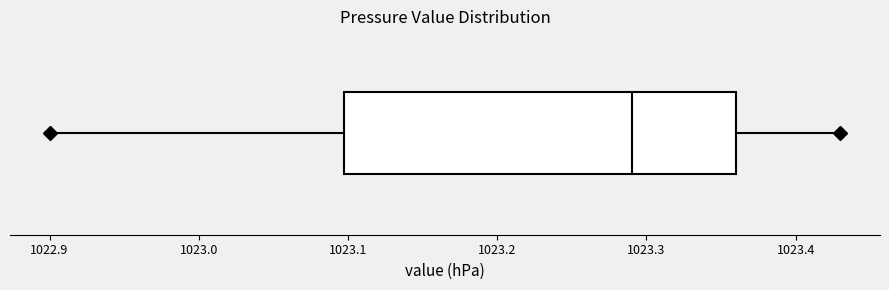

Transcribe this box plot: give where the median line is, the range the box spans, and where the two whiskers end, as read against the x-axis. The values are not printed on the chart, so give them approximately, as read against the axis.

median 1023.29, box 1023.10 to 1023.36, whiskers 1022.90 to 1023.43